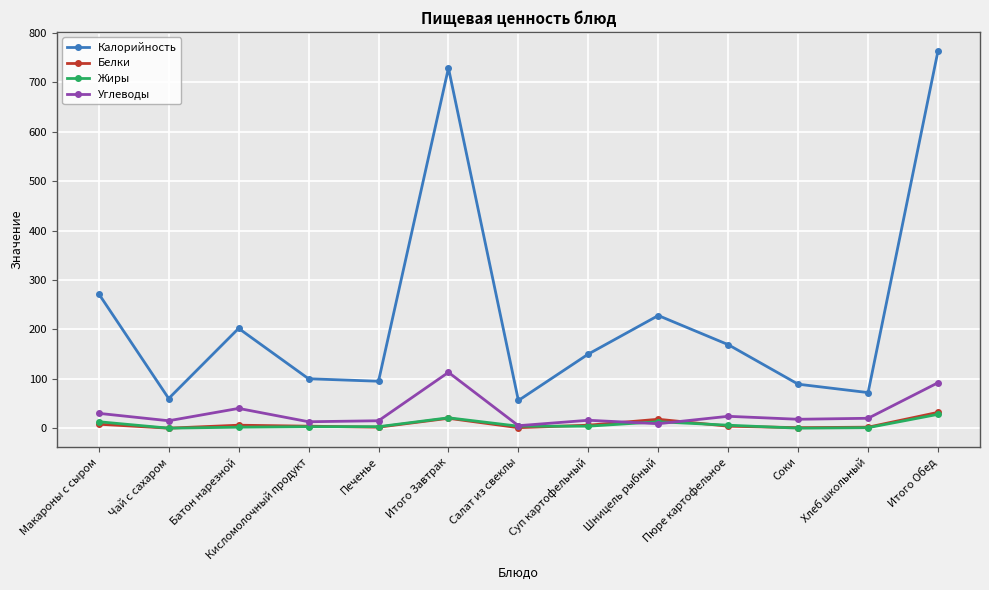

What are all the series names shown in the legend?

Калорийность, Белки, Жиры, Углеводы